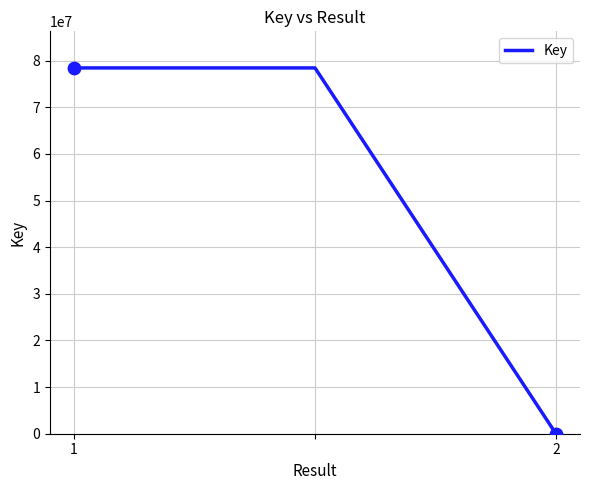

What is the sum of all values?

156881265